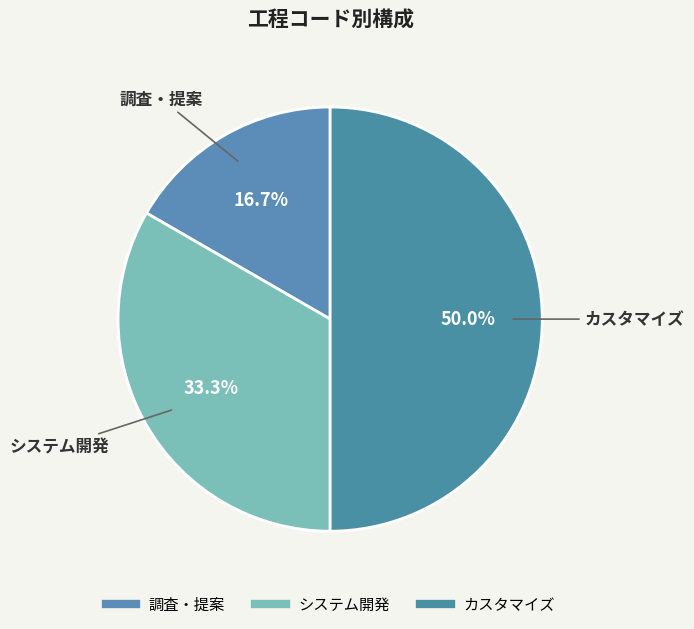

To the nearest percent, what is the combined percentage of 調査・提案 and カスタマイズ?

67%